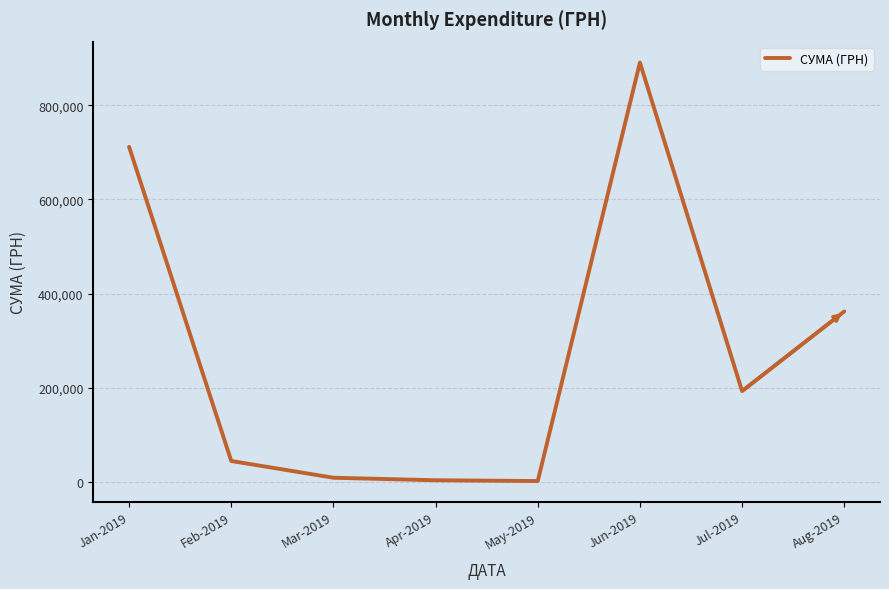

What is the average value?

277345.7